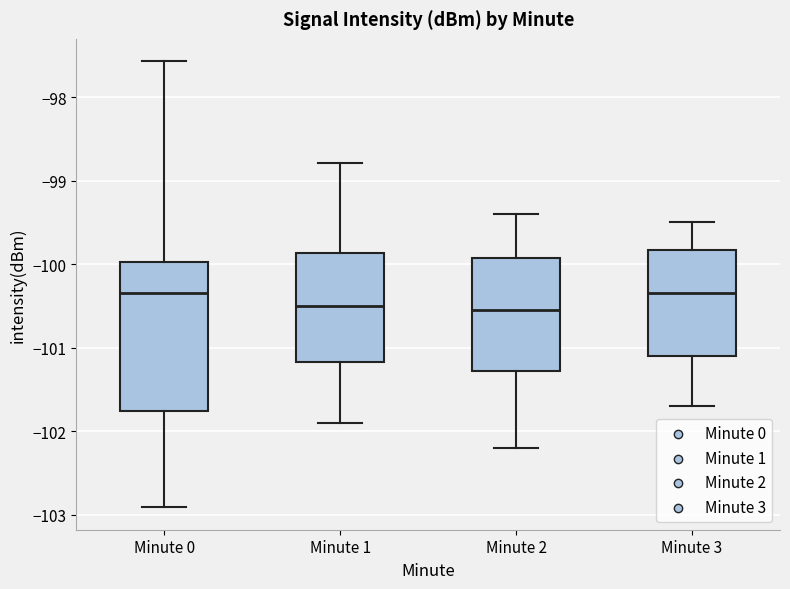

Reading left to right, read every box against the y-axis: the position of its median line, the range the box covers, and the ends of its whiskers. The values are not printed on the chart, so give them approximately, as read against the axis.

Minute 0: median -100.4, box -101.8 to -100.0, whiskers -102.9 to -97.6
Minute 1: median -100.5, box -101.2 to -99.9, whiskers -101.9 to -98.8
Minute 2: median -100.5, box -101.3 to -99.9, whiskers -102.2 to -99.4
Minute 3: median -100.3, box -101.1 to -99.8, whiskers -101.7 to -99.5